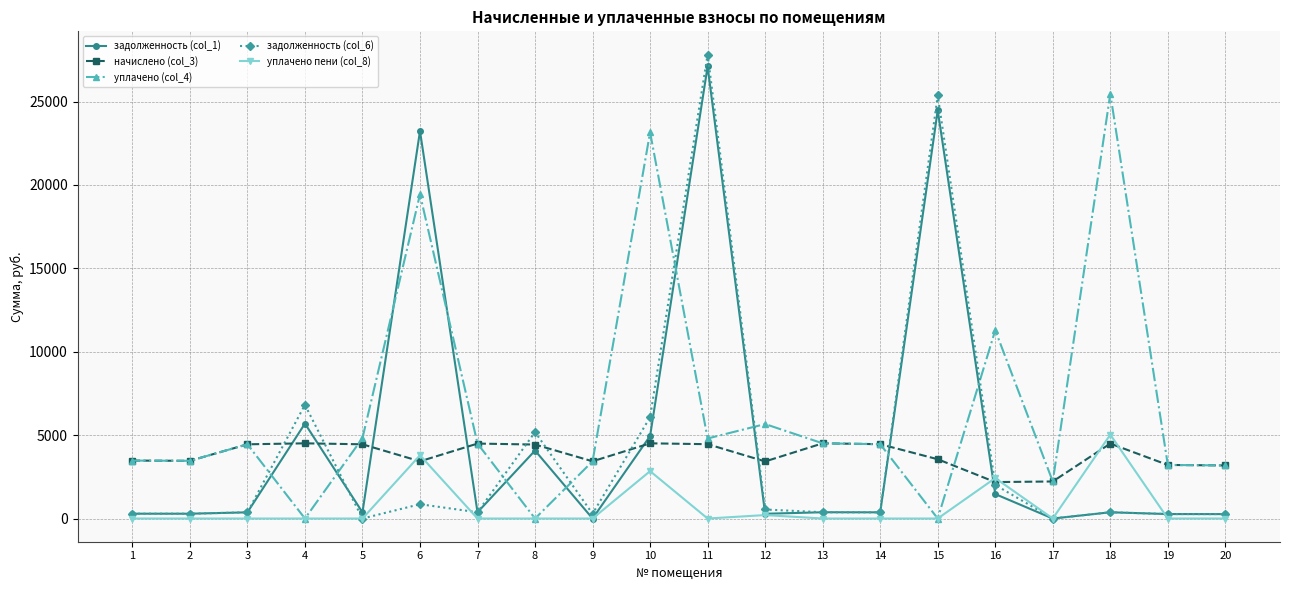

At which category is the sum across all series the highest?

11